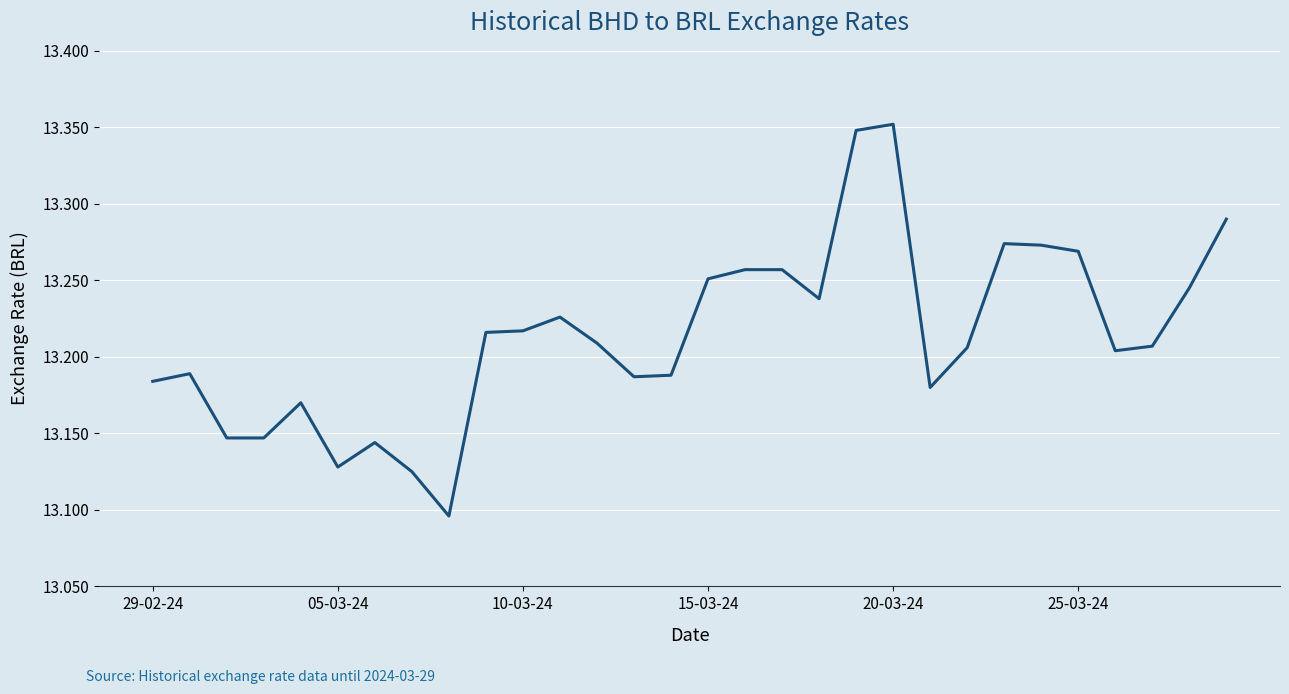

True or false: there are more than 1 points higher than both neighbors.

True